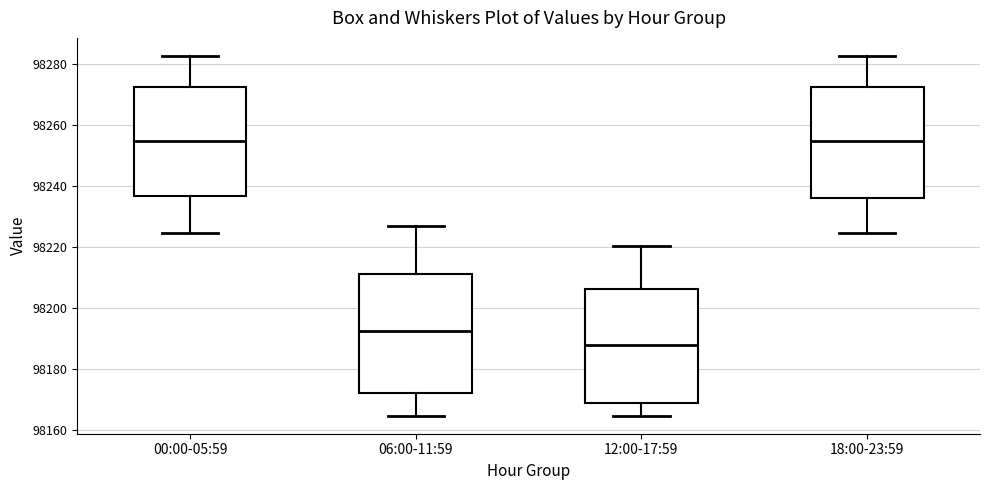

Reading left to right, read every box against the y-axis: the position of its median line, the range the box covers, and the ends of its whiskers. The values are not printed on the chart, so give them approximately, as read against the axis.

00:00-05:59: median 98254, box 98236 to 98272, whiskers 98224 to 98282
06:00-11:59: median 98192, box 98172 to 98212, whiskers 98164 to 98226
12:00-17:59: median 98188, box 98168 to 98206, whiskers 98164 to 98220
18:00-23:59: median 98254, box 98236 to 98272, whiskers 98224 to 98282